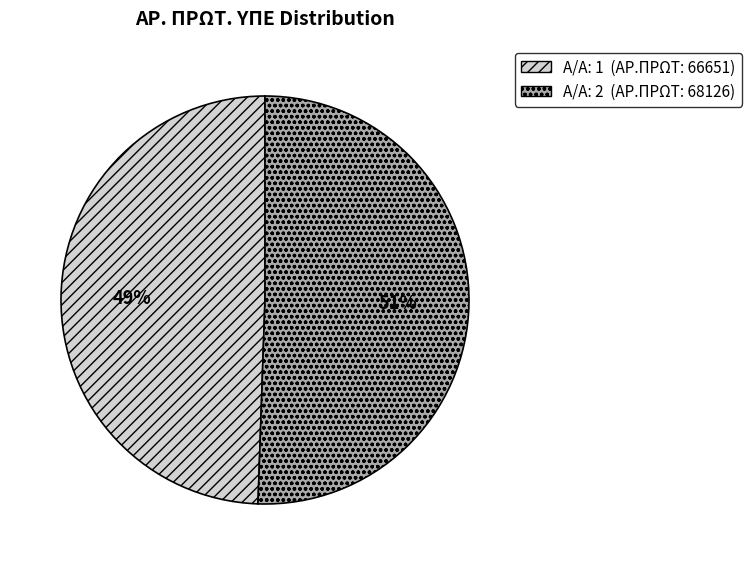

To the nearest percent, what is the average slice percentage?

50%